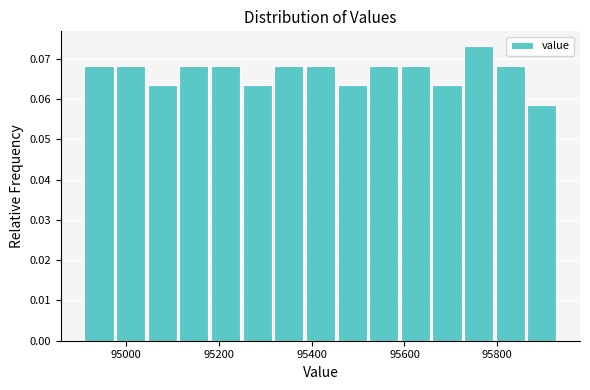

Around what value on the x-axis is the tallest bar? Give the approximate position of its centre, as read against the axis.

95760